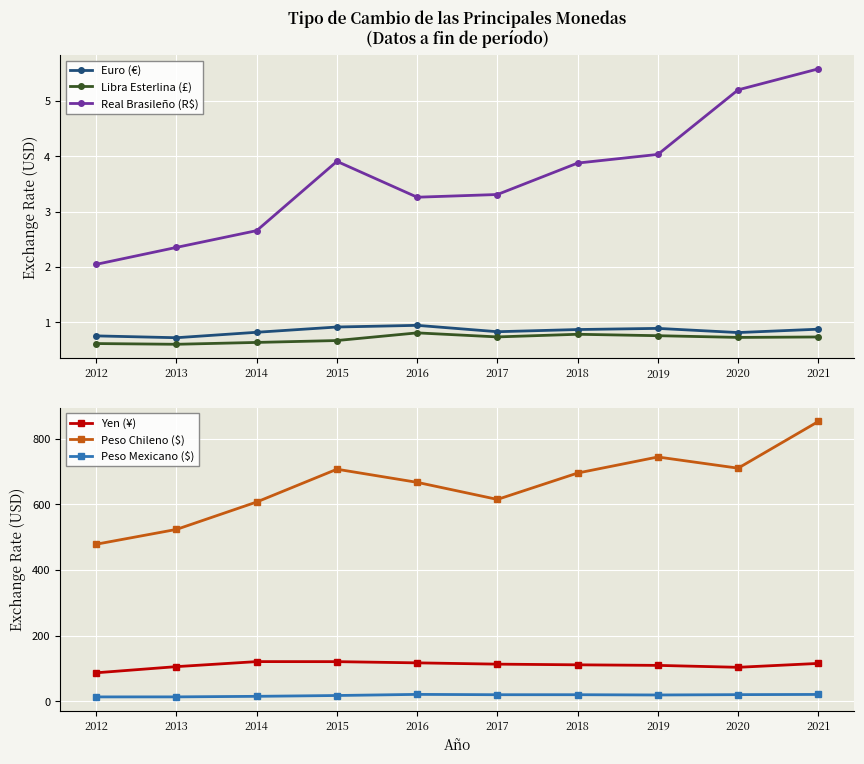

What is the sum of the Peso Chileno ($) values at 2018 and 2019?

1440.3